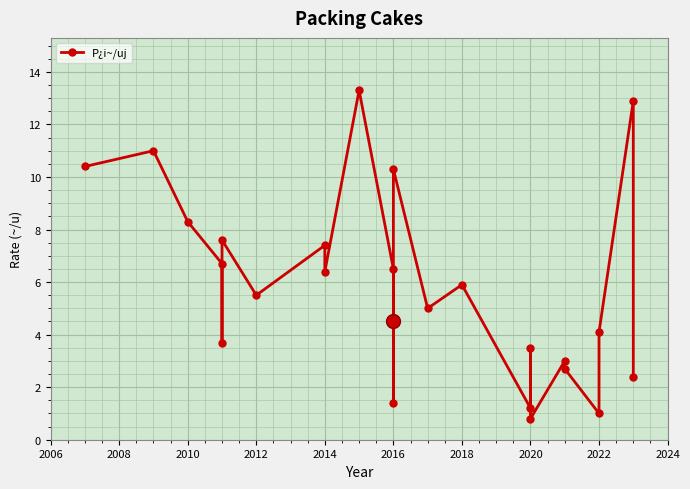

What is the maximum value shown in the chart?

13.3